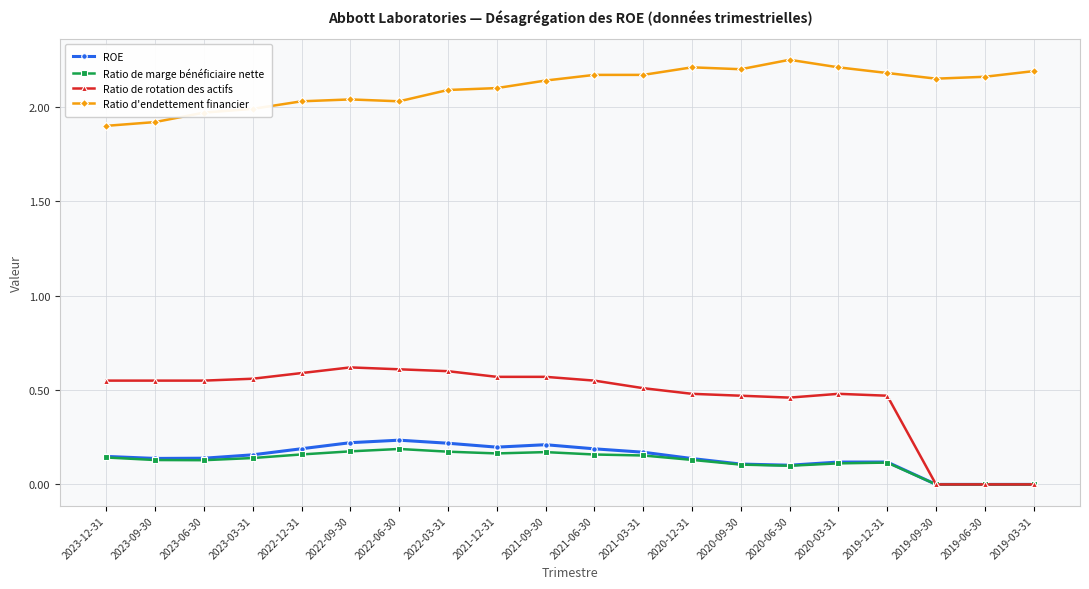

What is the minimum value for Ratio d'endettement financier?

1.9